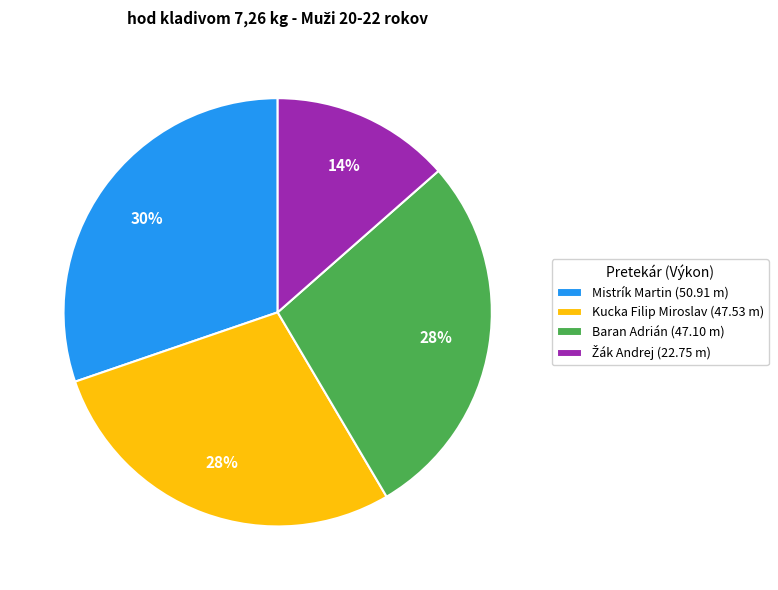

Count the number of slices in the pie.

4